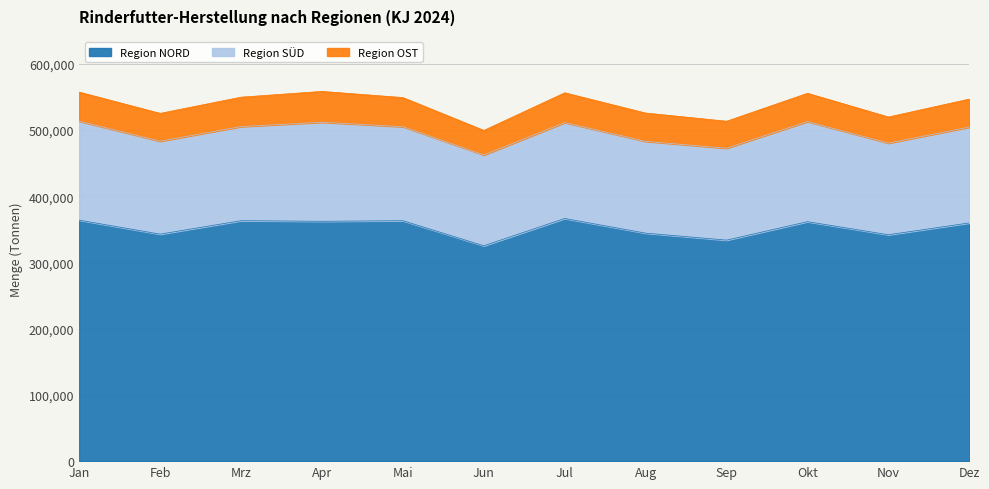

What is the sum of all Region SÜD values?

1716342